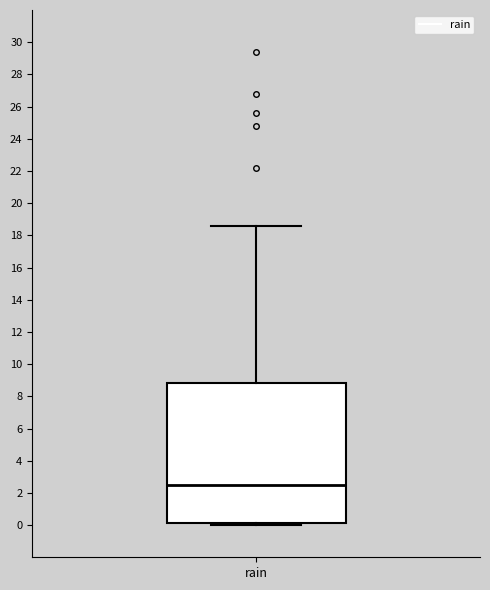

Transcribe this box plot: give where the median line is, the range the box spans, and where the two whiskers end, as read against the y-axis. The values are not printed on the chart, so give them approximately, as read against the axis.

median 2.6, box 0.2 to 8.8, whiskers 0.0 to 18.6